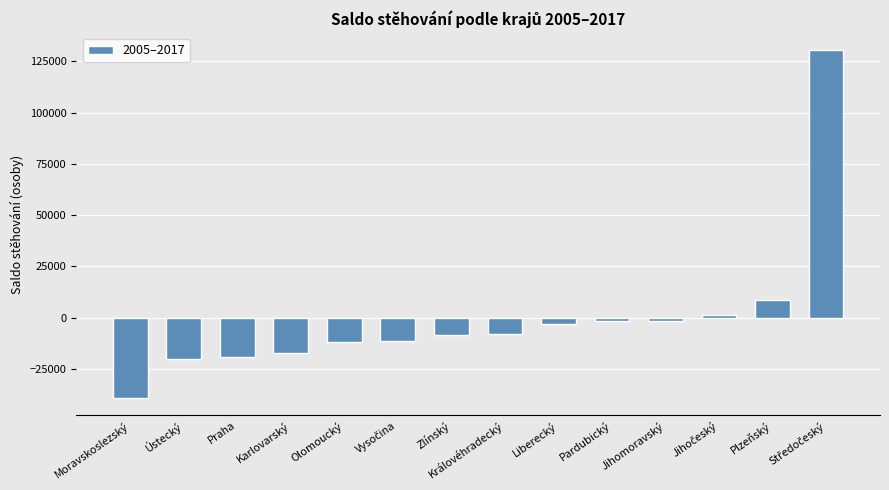

What is the maximum value shown in the chart?

130272